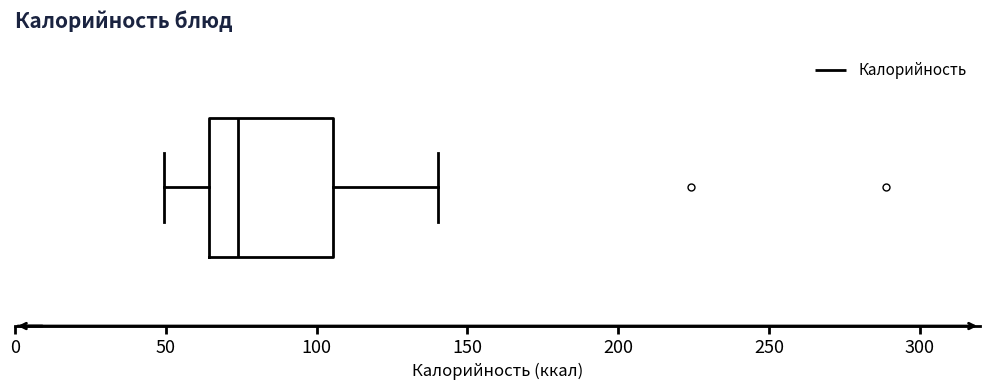

Transcribe this box plot: give where the median line is, the range the box spans, and where the two whiskers end, as read against the x-axis. The values are not printed on the chart, so give them approximately, as read against the axis.

median 75, box 65 to 105, whiskers 50 to 140